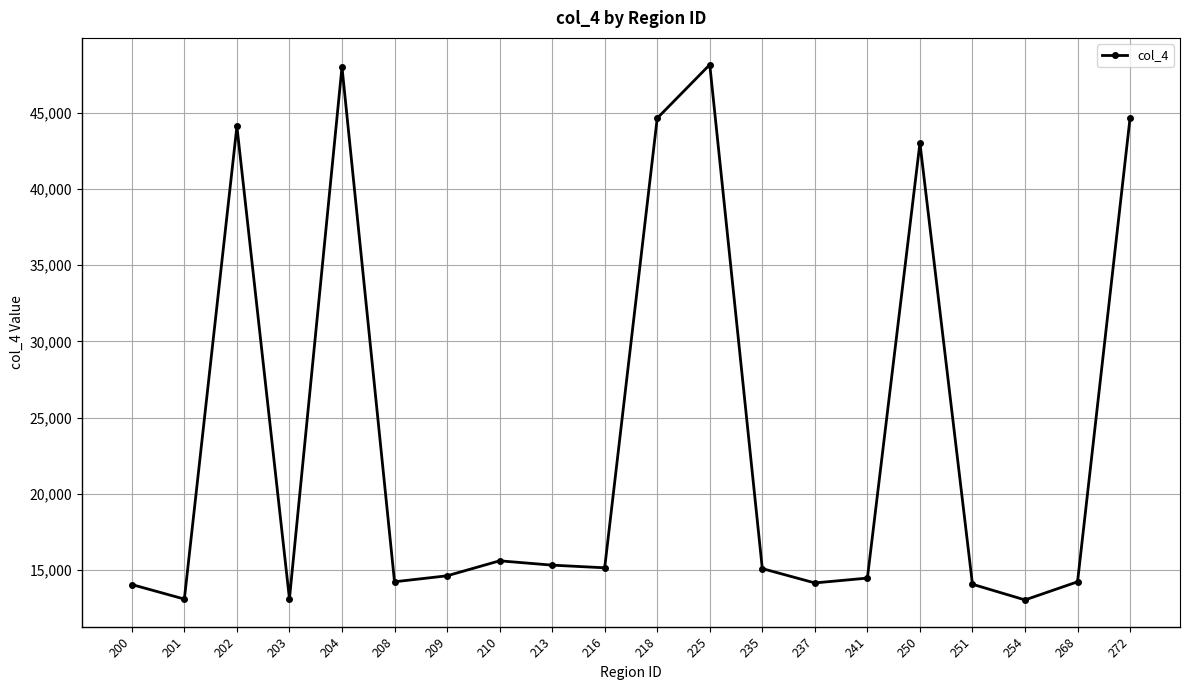

What is the maximum value shown in the chart?

48162